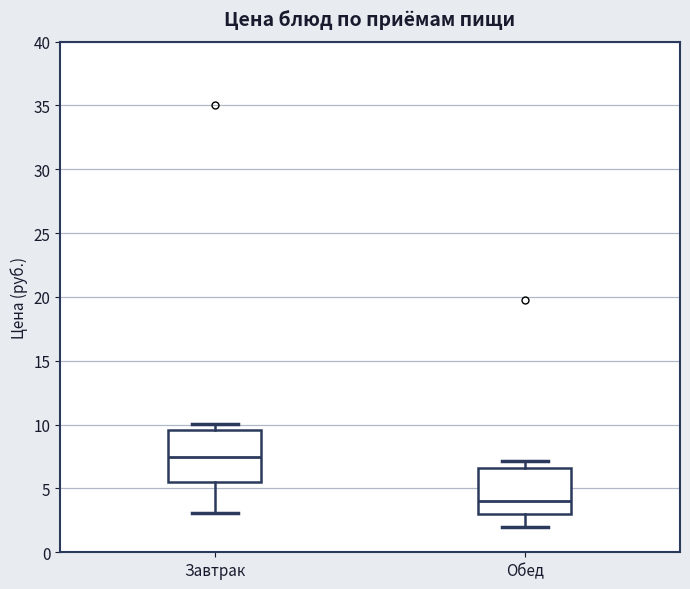

Which box's median line is the lowest?

Обед